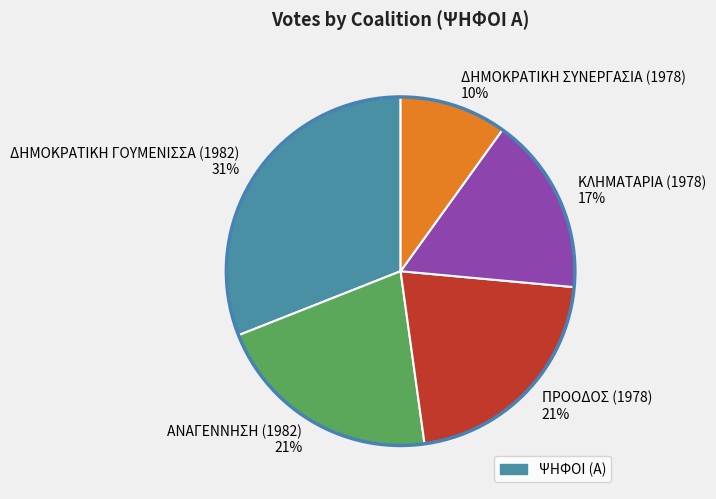

Which category has the biggest portion of the pie?

ΔΗΜΟΚΡΑΤΙΚΗ ΓΟΥΜΕΝΙΣΣΑ (1982)